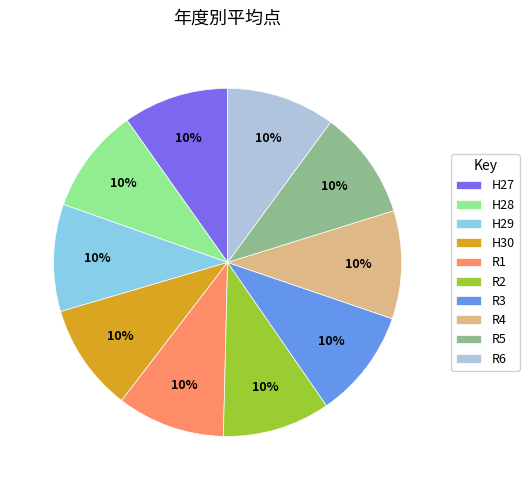

What is the ratio of the value at R3 to the value at R5?

1.0